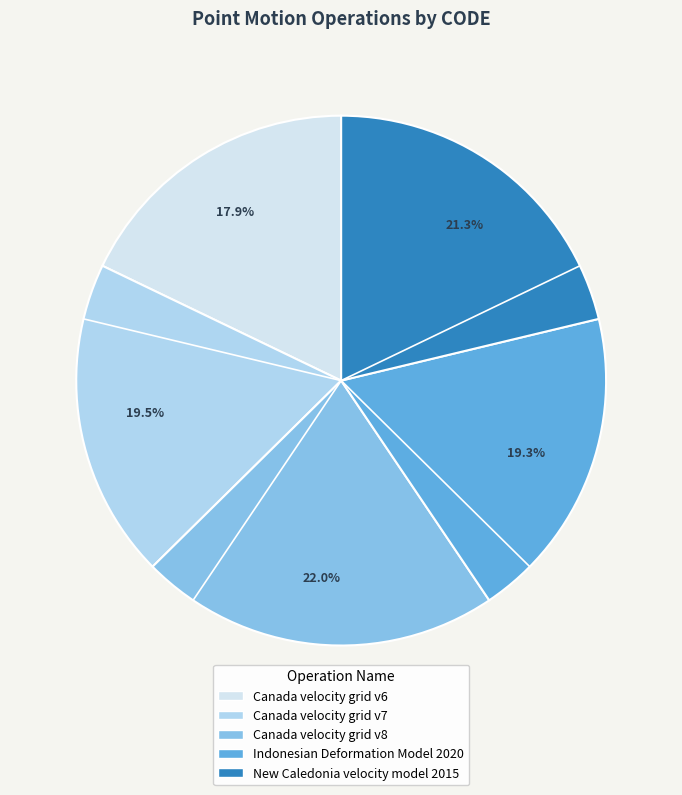

The Indonesian Deformation Model 2020 slice represents 19% of the pie. True or false?

True